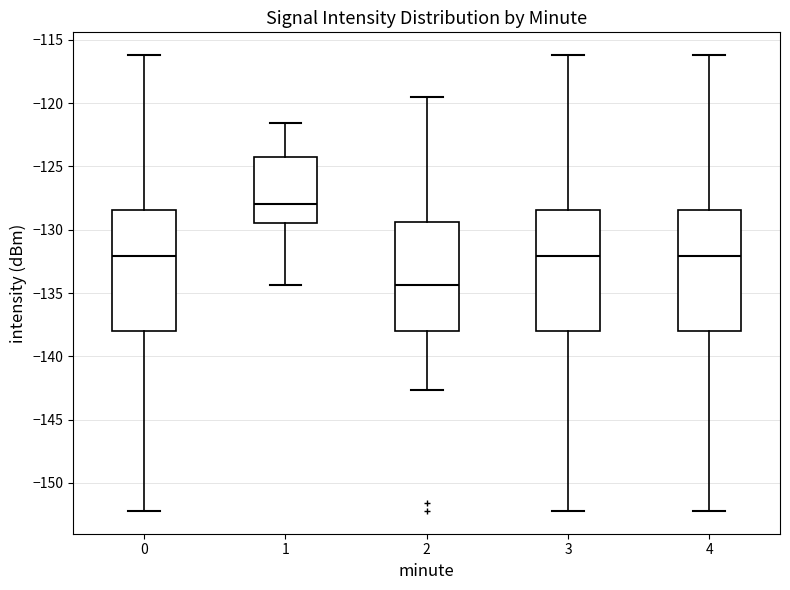

Reading left to right, transcribe this box plot: for each box, give where its median line is, the range the box spans, and where its two whiskers end, as read against the y-axis. The values are not printed on the chart, so give them approximately, as read against the axis.

0: median -132.0, box -138.0 to -128.5, whiskers -152.0 to -116.0
1: median -128.0, box -129.5 to -124.5, whiskers -134.5 to -121.5
2: median -134.5, box -138.0 to -129.5, whiskers -142.5 to -119.5
3: median -132.0, box -138.0 to -128.5, whiskers -152.0 to -116.0
4: median -132.0, box -138.0 to -128.5, whiskers -152.0 to -116.0